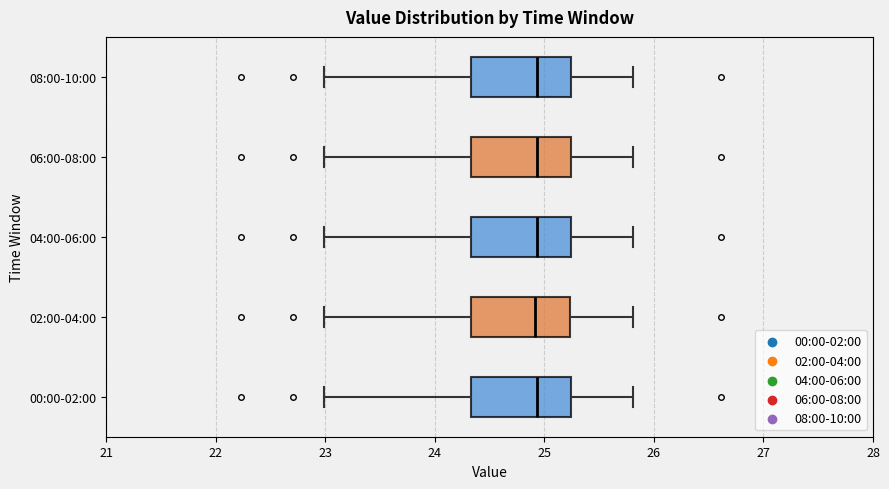

Where is the left edge of the box for 04:00-06:00 on the x-axis? The values are not printed on the chart, so give them approximately, as read against the axis.

24.3